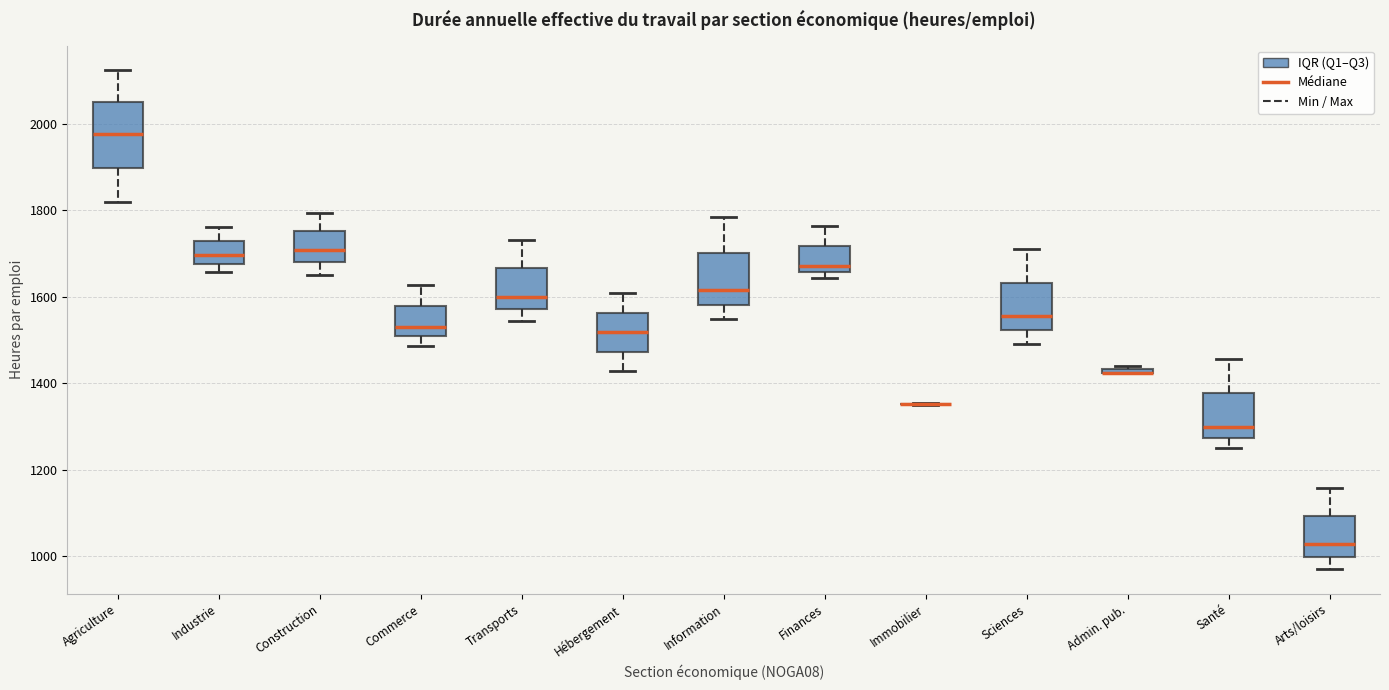

Where does the upper whisker of the box for Transports end on the y-axis? The values are not printed on the chart, so give them approximately, as read against the axis.

1740